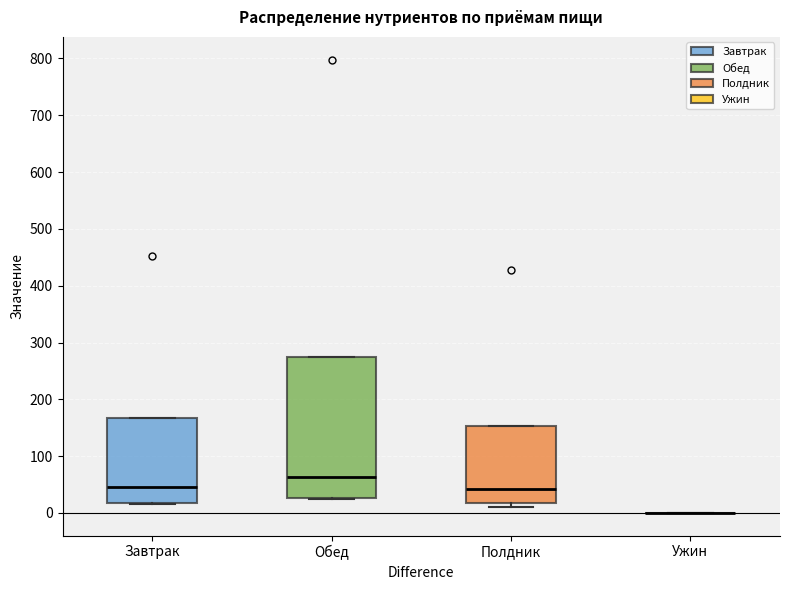

Where is the upper edge of the box for Обед on the y-axis? The values are not printed on the chart, so give them approximately, as read against the axis.

280